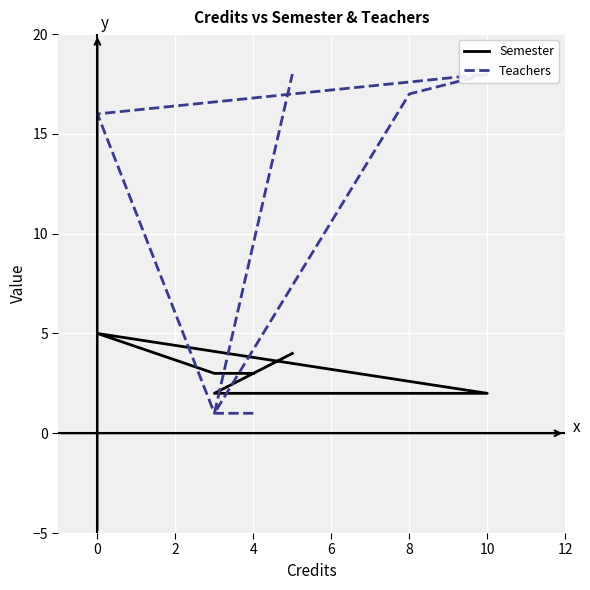

The Teachers series shows 17 at 8. True or false?

True